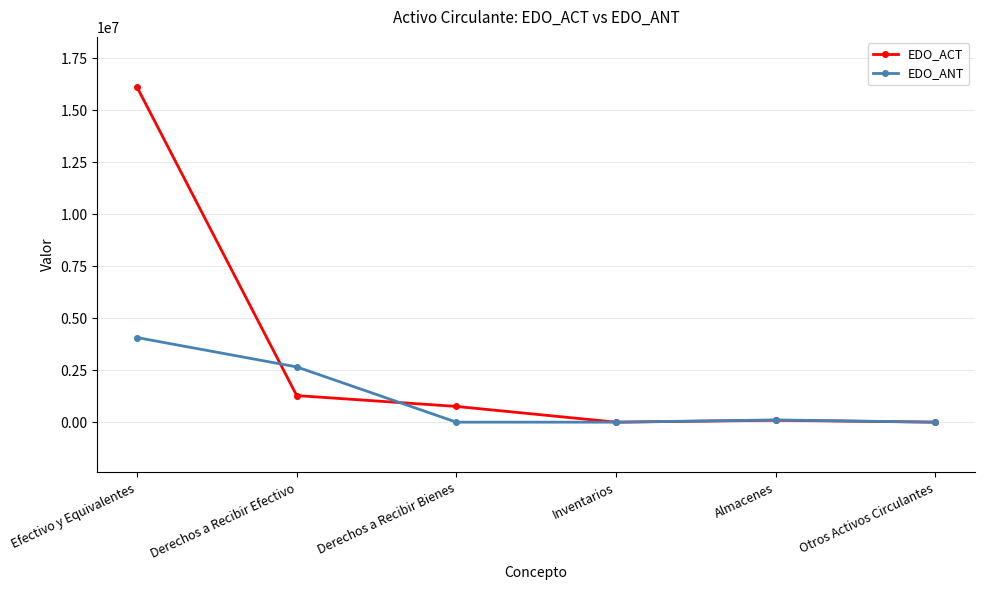

Between Efectivo y Equivalentes and Inventarios, which series saw the biggest shift?

EDO_ACT